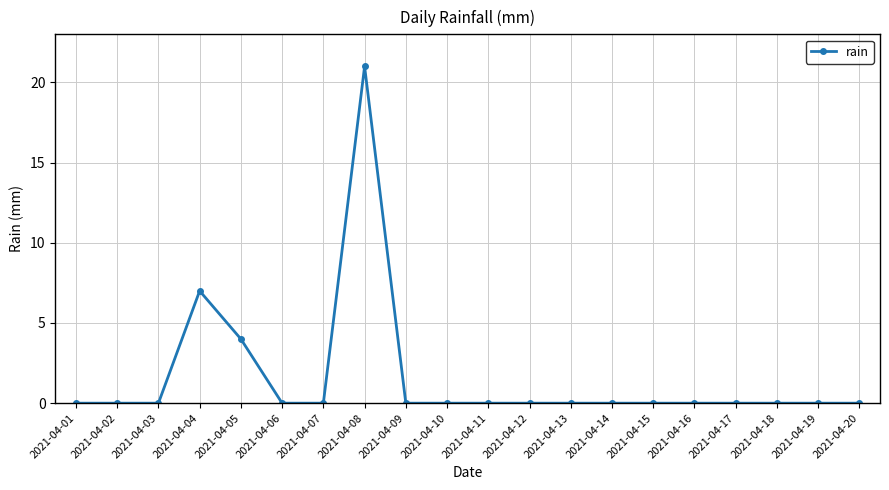

Where is the data nearest to the value 10?

2021-04-04